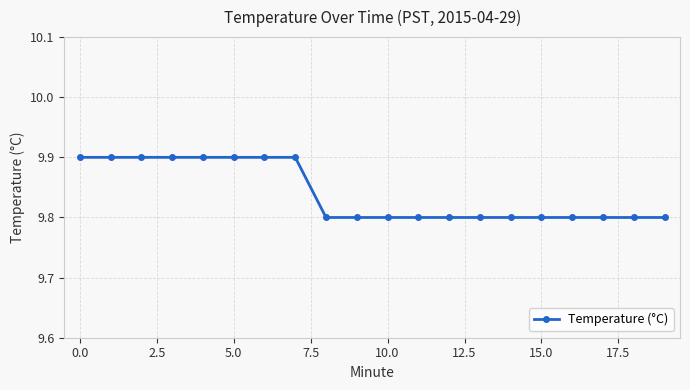

What is the value of the 14th point from the left?

9.8